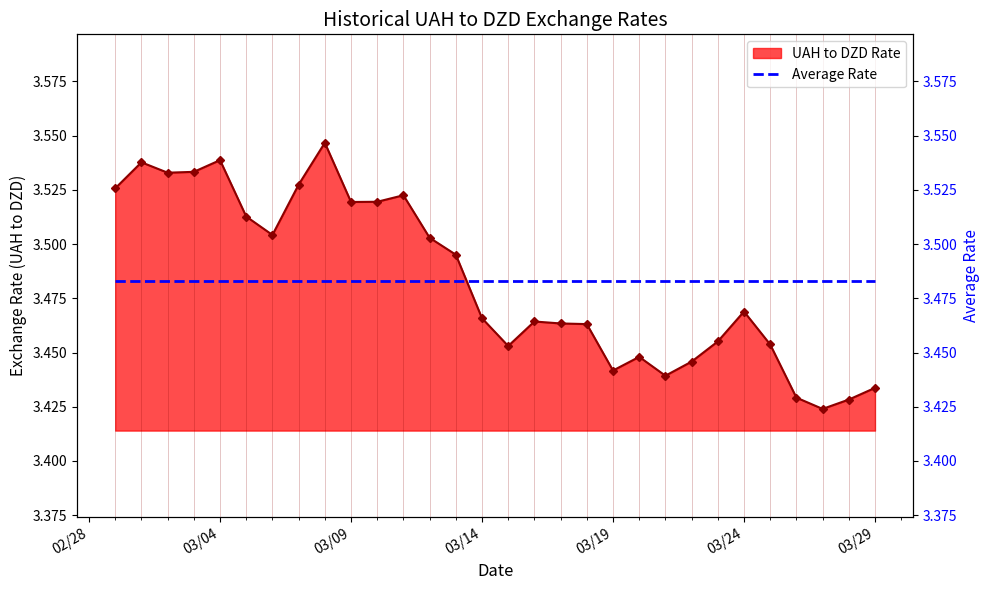

Is it true that the value at 15-03-24 is 4.6?

False